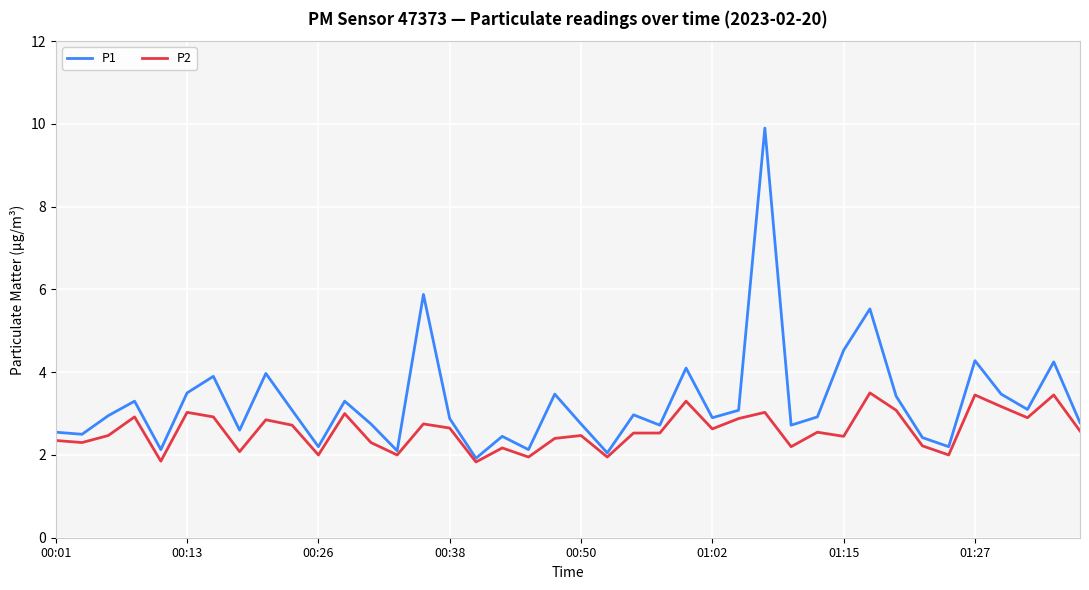

What is the difference between the second highest and minimum values in the P2 series?

1.6